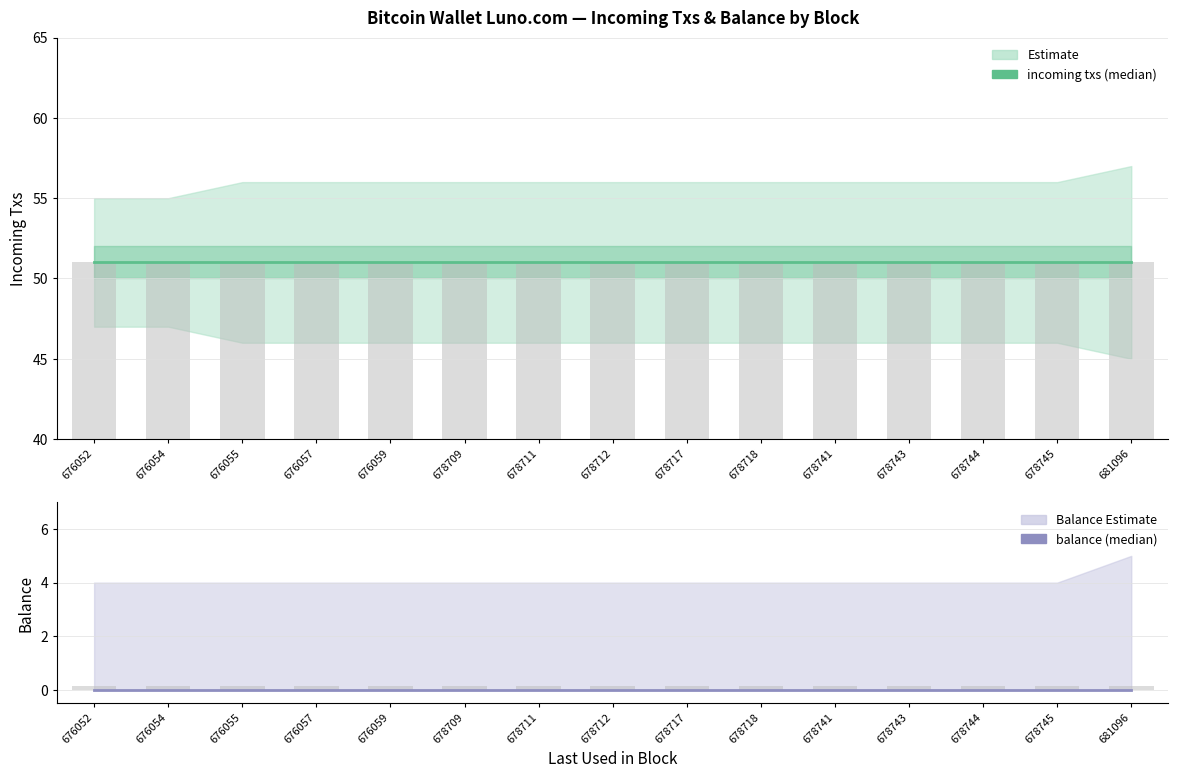

Which series has the widest spread of values?

incoming txs